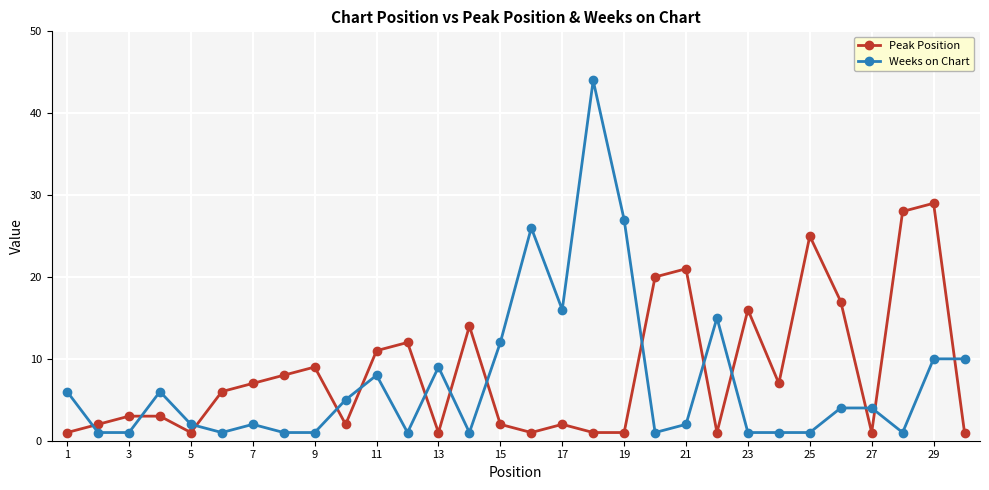

Reading left to right, transcribe all the data shown in this chart.

Peak Position: 1	2	3	3	1	6	7	8	9	2	11	12	1	14	2	1	2	1	1	20	21	1	16	7	25	17	1	28	29	1
Weeks on Chart: 6	1	1	6	2	1	2	1	1	5	8	1	9	1	12	26	16	44	27	1	2	15	1	1	1	4	4	1	10	10